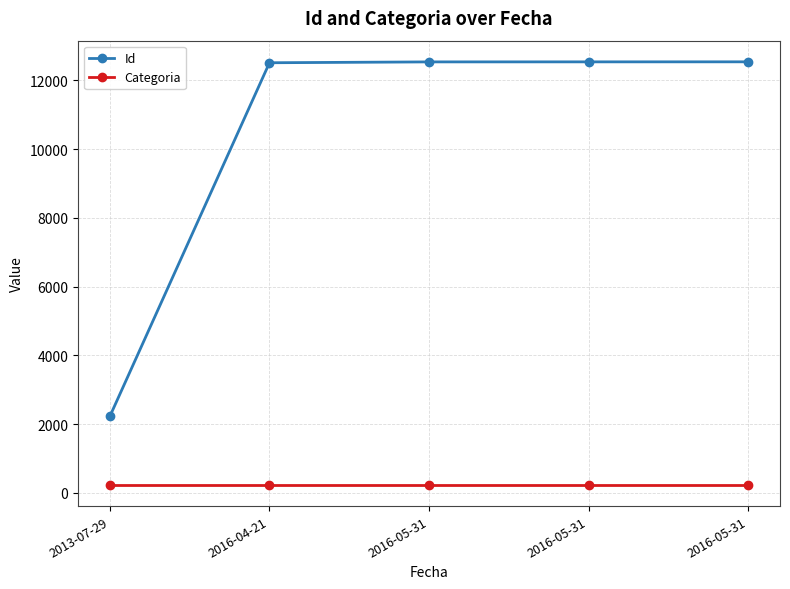

True or false: Categoria and Id intersect in this chart.

False